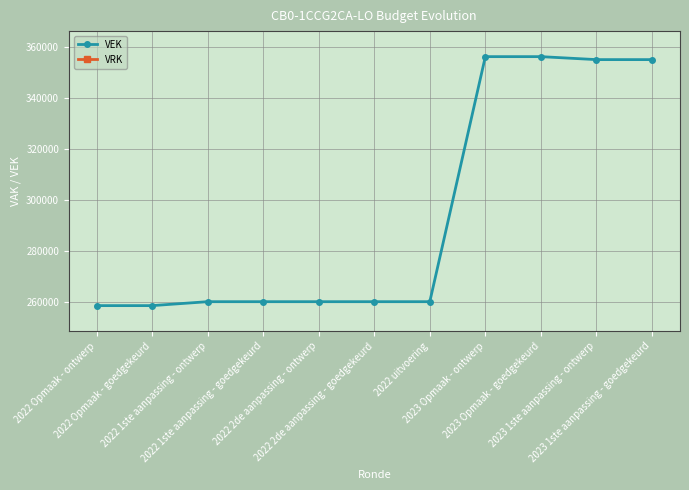

What position from the right is 2022 1ste aanpassing - goedgekeurd?

8